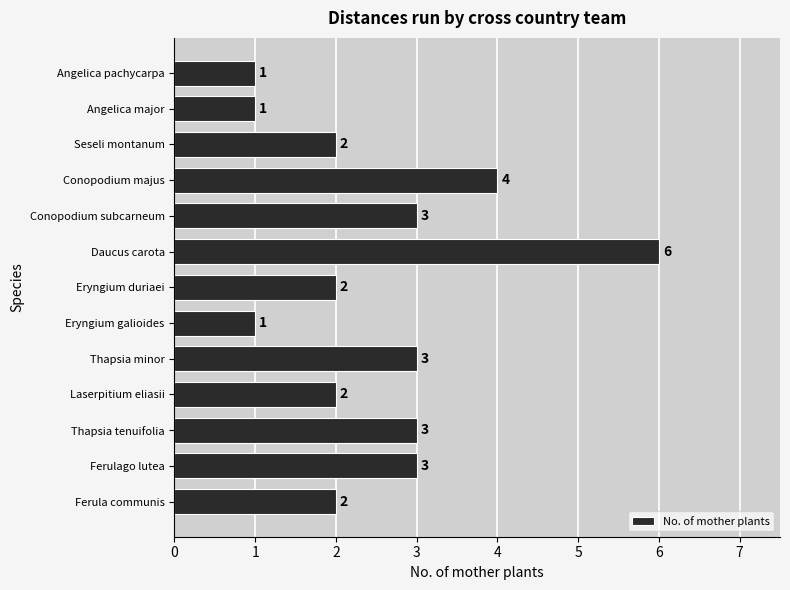

What is the average value?

3